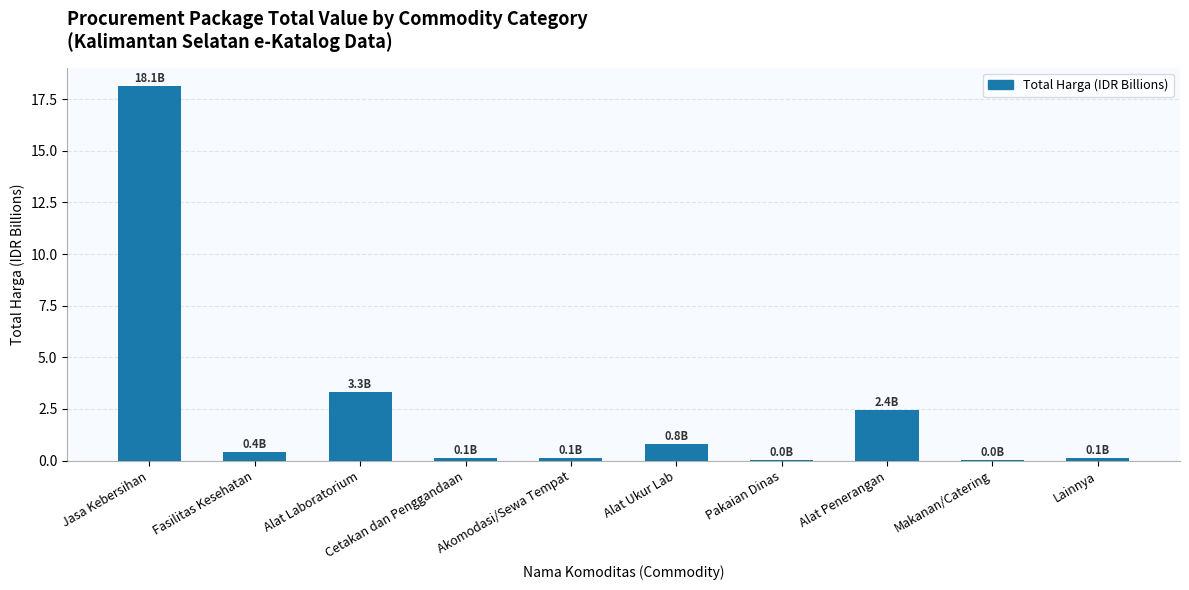

True or false: the data shows 0.0 at Pakaian Dinas.

True